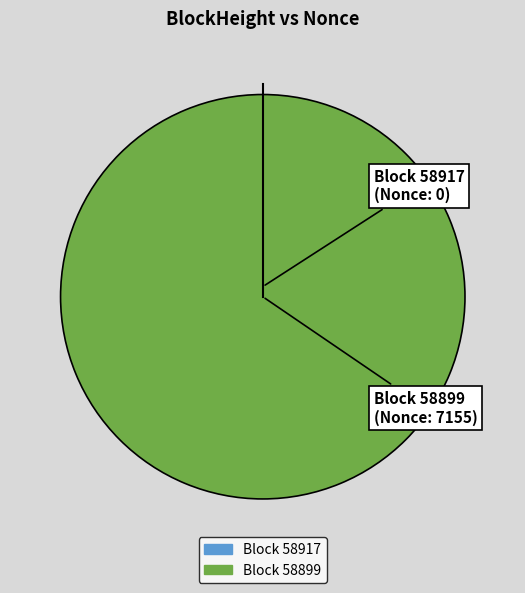

The 58899 slice represents 99% of the pie. True or false?

False